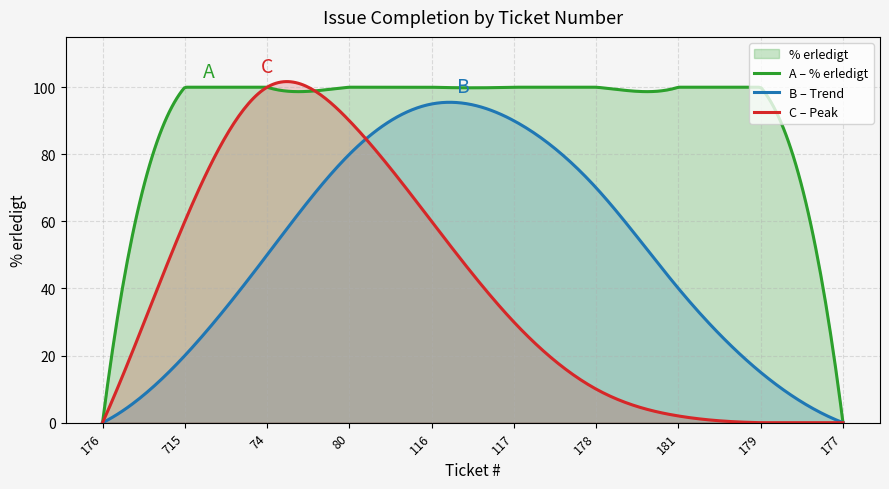

Rank the series by their average value, from highest to lowest.

A – % erledigt, B – Trend, C – Peak